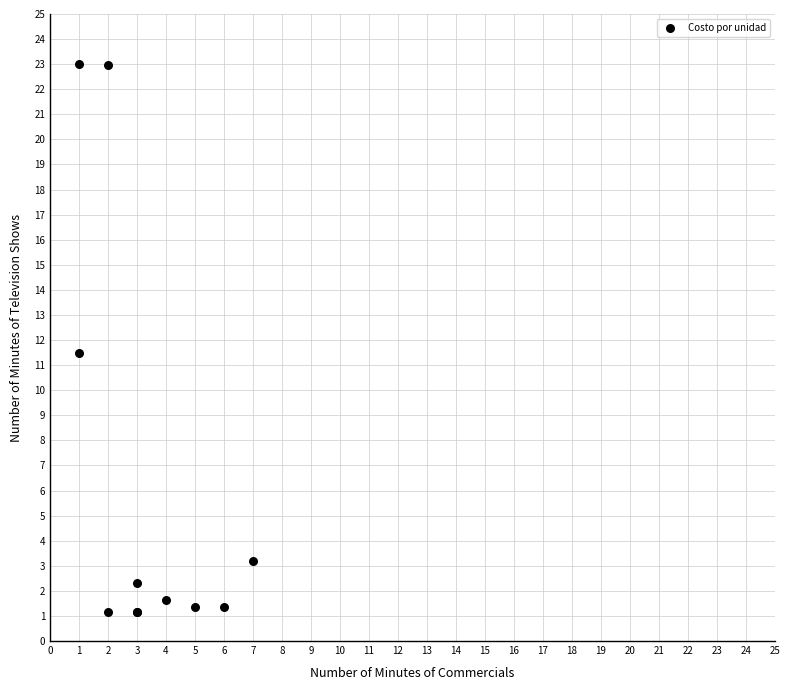

What Y value in the scatter plot is closest to 12?

11.5